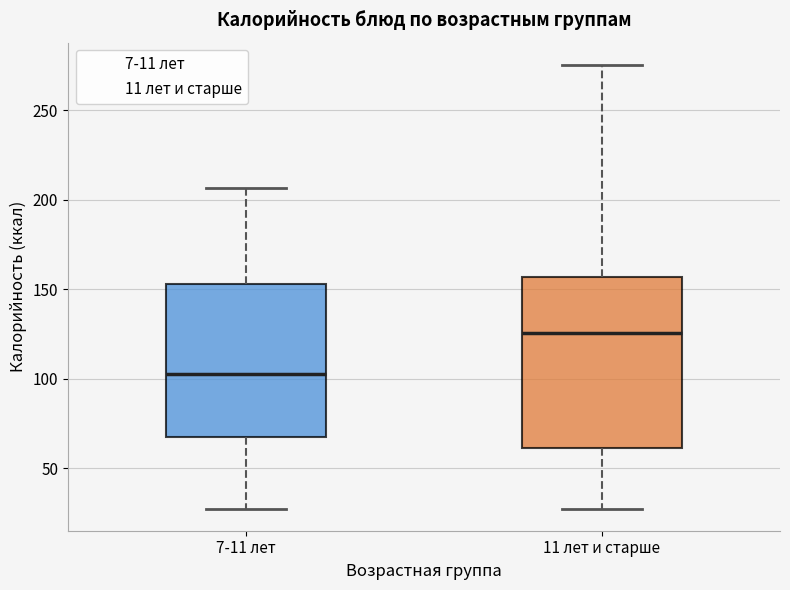

Where is the lower edge of the box for 7-11 лет on the y-axis? The values are not printed on the chart, so give them approximately, as read against the axis.

65